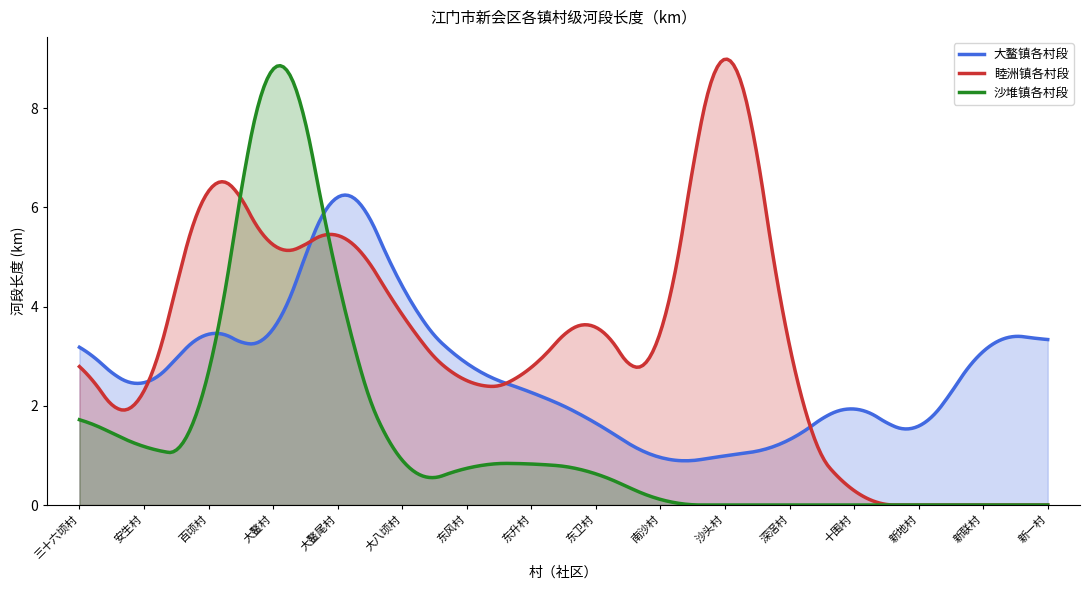

What is the difference between the maximum and second lowest values in the 睦洲镇各村段 series?

9.0